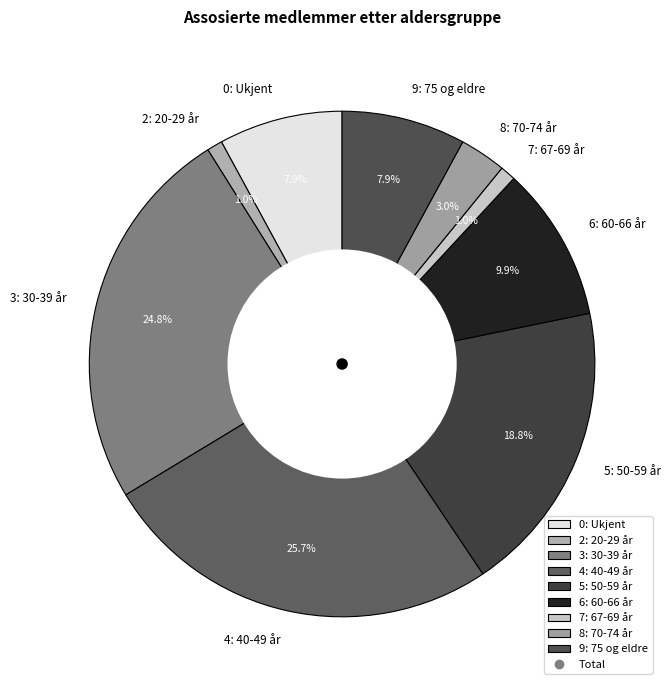

Is it true that 7: 67-69 år is 11% of the pie?

False